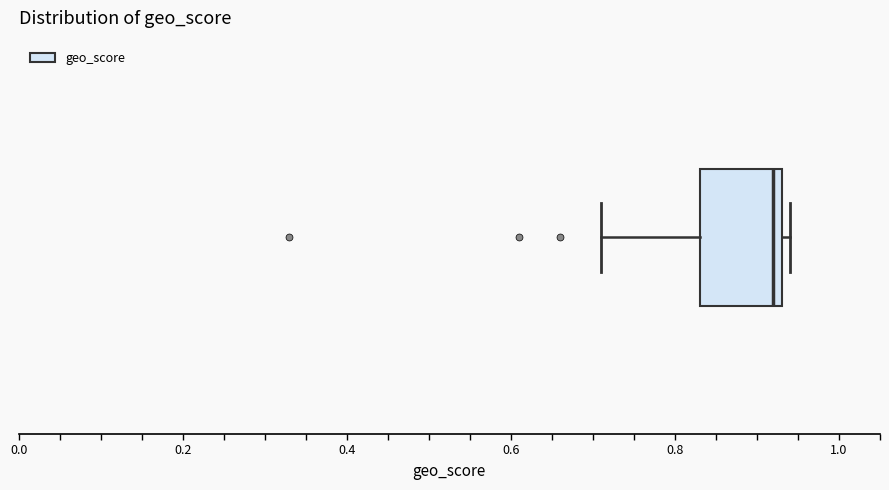

Read this box plot against the x-axis: the position of the median line, the range covered by the box, and the ends of both whiskers. The values are not printed on the chart, so give them approximately, as read against the axis.

median 0.92, box 0.84 to 0.94, whiskers 0.72 to 0.94 (just right of the box's right edge)